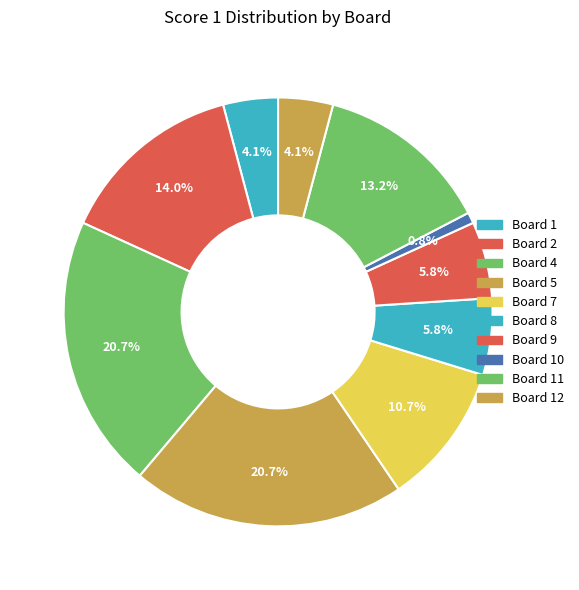

Which category has the biggest portion of the pie?

Board 4